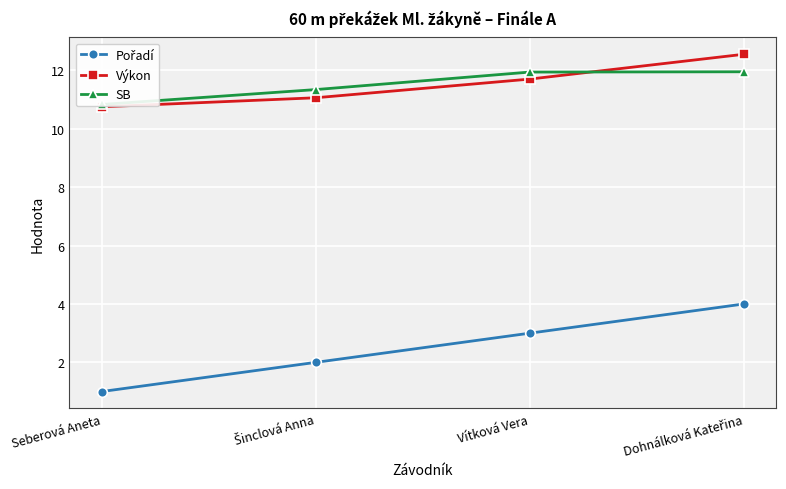

How many values in the Pořadí series are below 3?

2